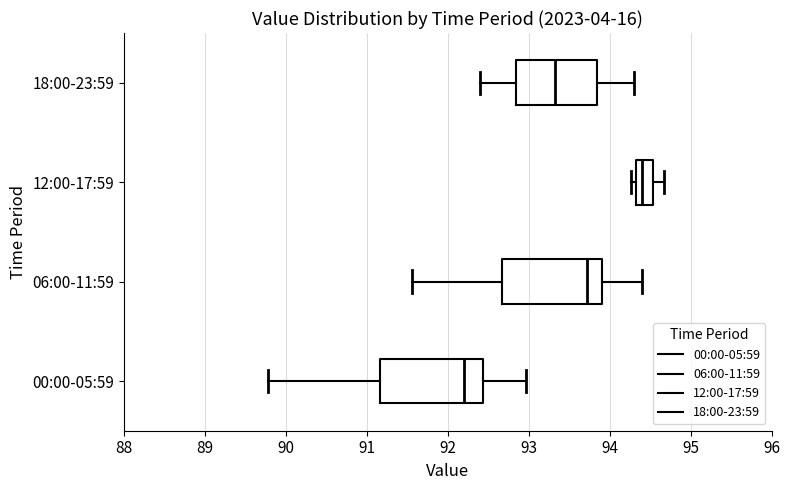

Which box has the furthest to the right median line?

12:00-17:59